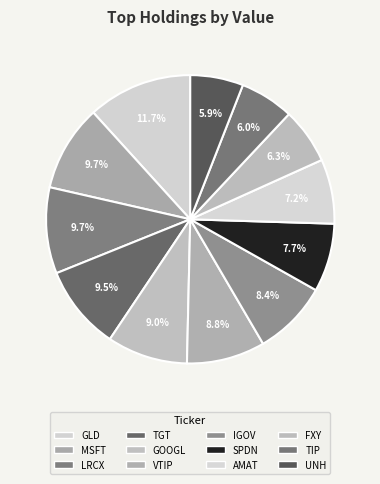

How many segments does this pie chart have?

12